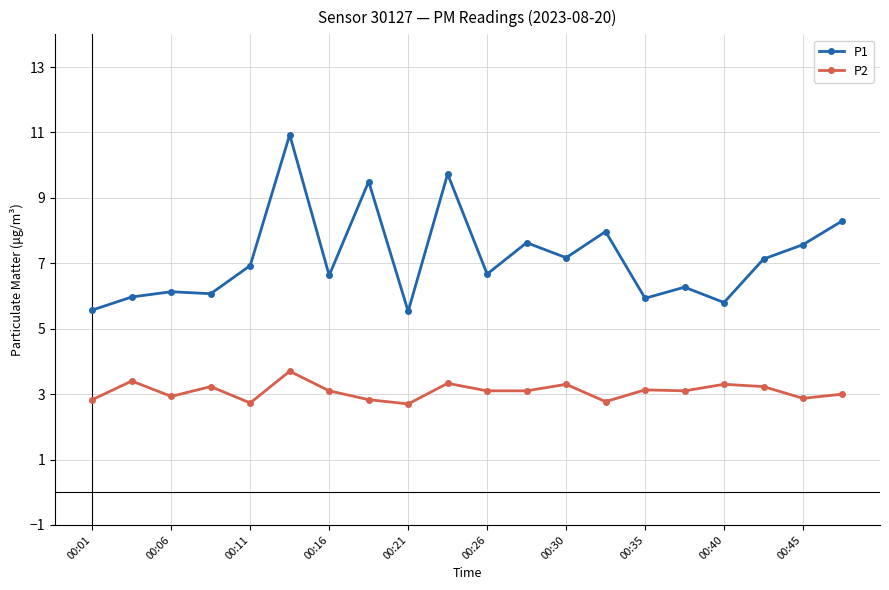

What is the value of the P1 point at the 18th from the left?

7.1